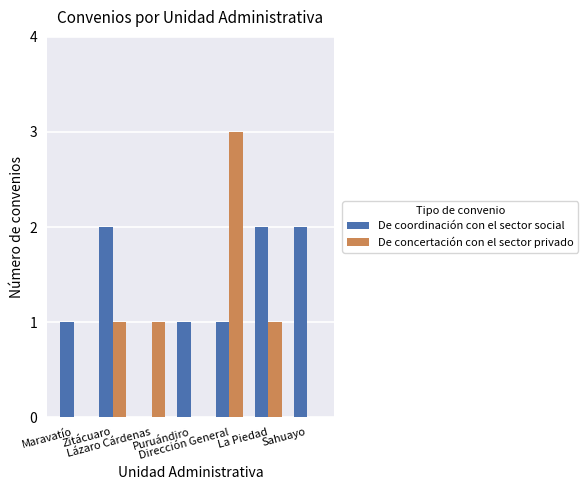

At which label does De concertación con el sector privado reach its peak?

Dirección General